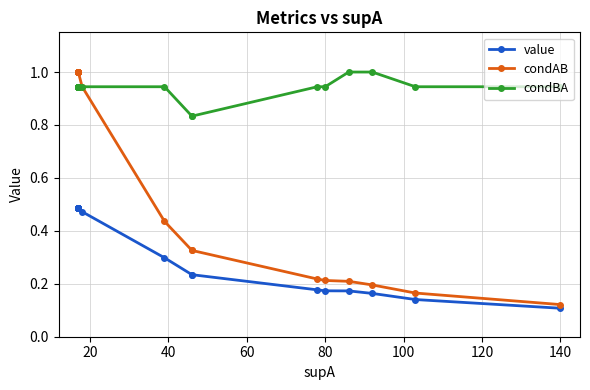

Rank the series by their maximum value, from highest to lowest.

condAB, condBA, value